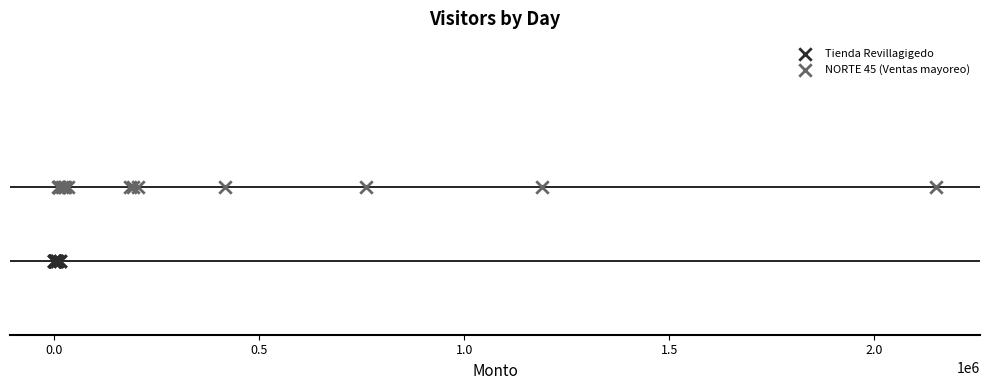

What are all the series names shown in the legend?

Tienda Revillagigedo, NORTE 45 (Ventas mayoreo)